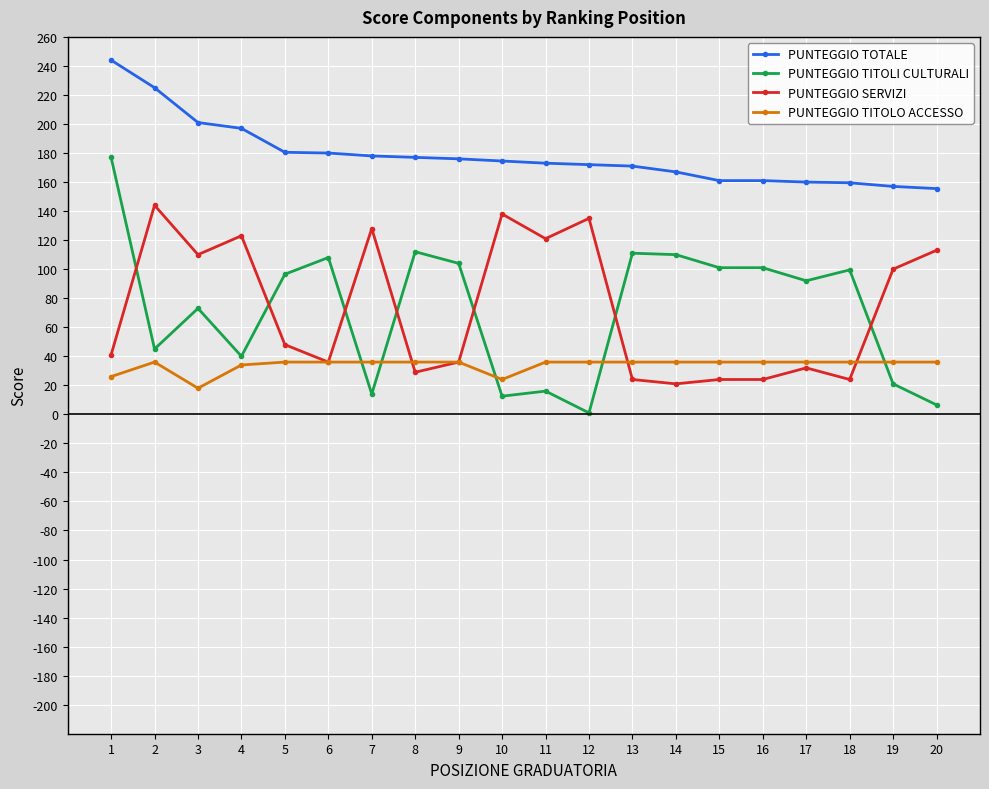

Which series has the largest total across all categories?

PUNTEGGIO TOTALE